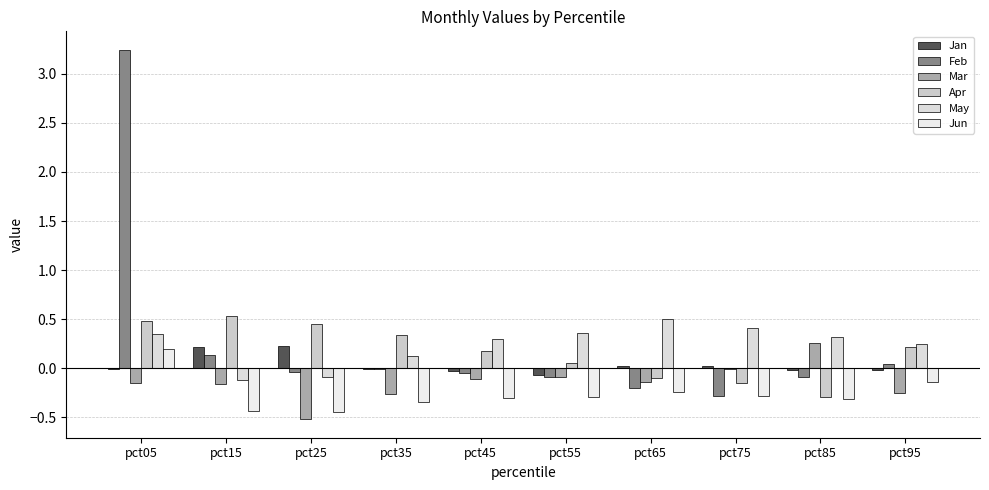

What is the value of the May bar at the 6th from the left?

0.4